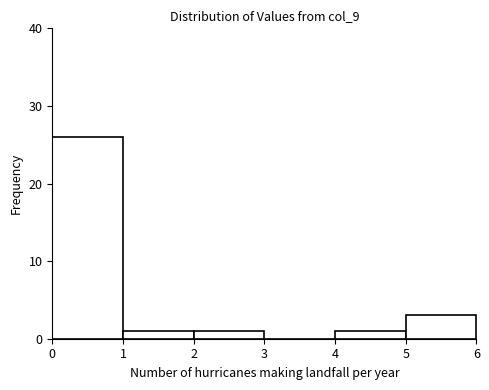

Which range on the x-axis has the tallest bar?

0 to 1